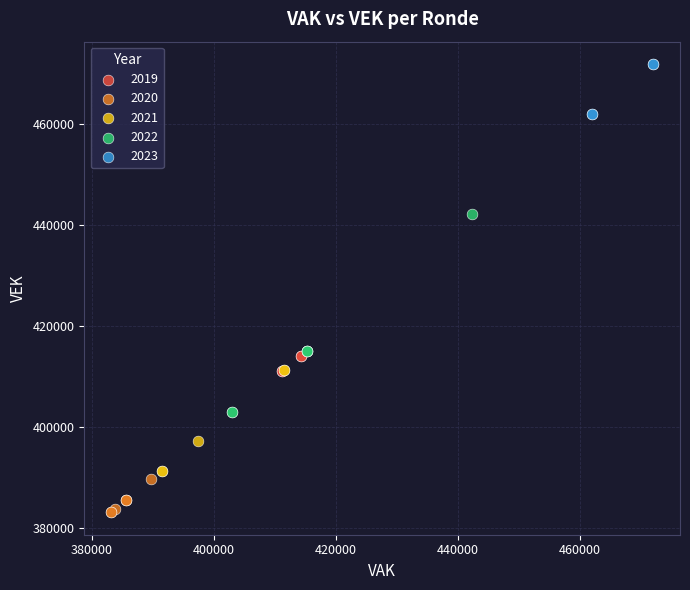

Which series reaches the minimum Y coordinate?

2020